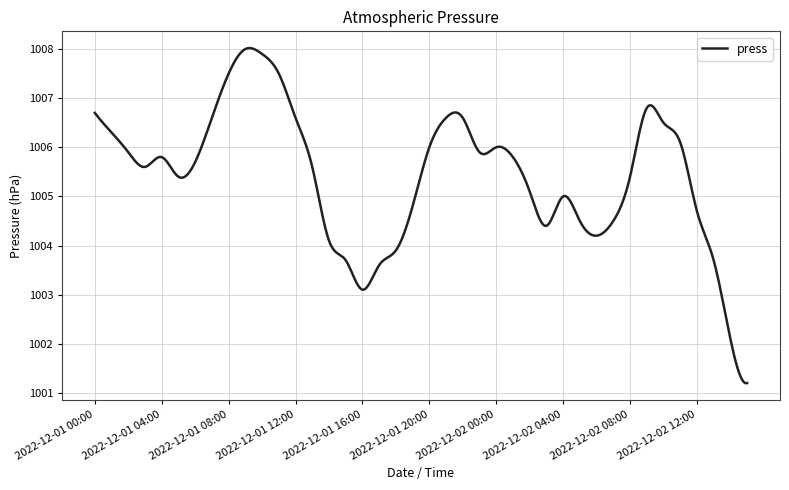

What is the difference between the maximum and minimum values?

6.8